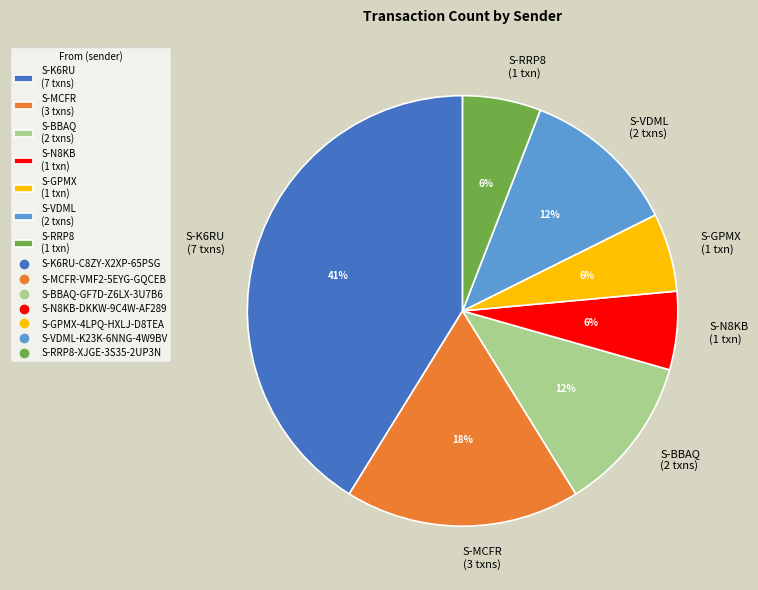

Combined, do S-GPMX (1 txn) and S-N8KB (1 txn) account for over 50%?

No